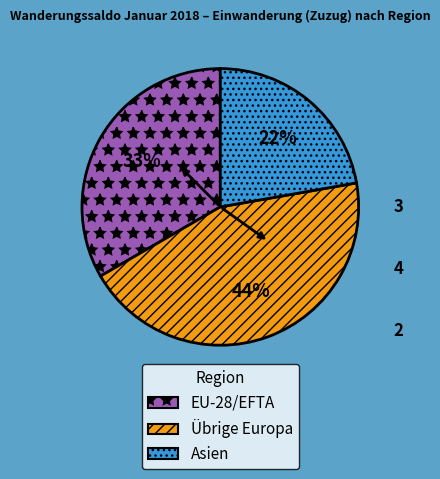

Which slice is the smallest?

Asien